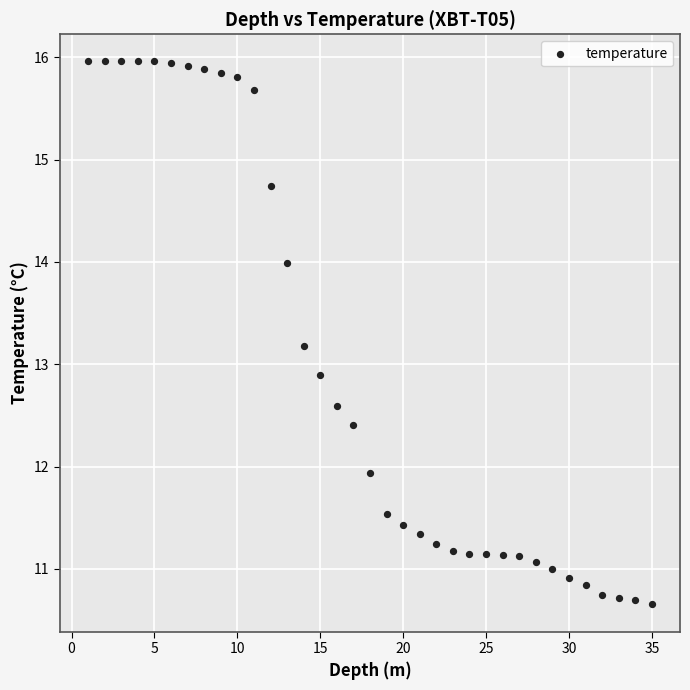

What Y value in the scatter plot is closest to 13?

12.9